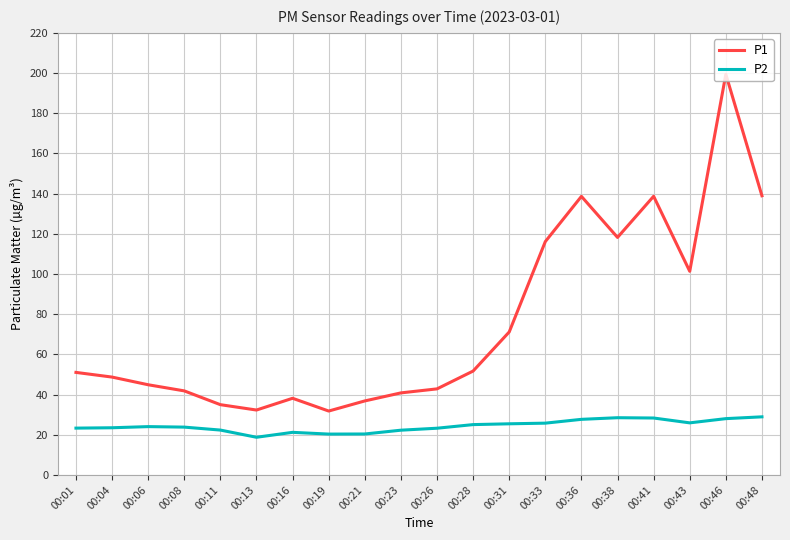

The value of P2 at 00:36 is 5.7. True or false?

False